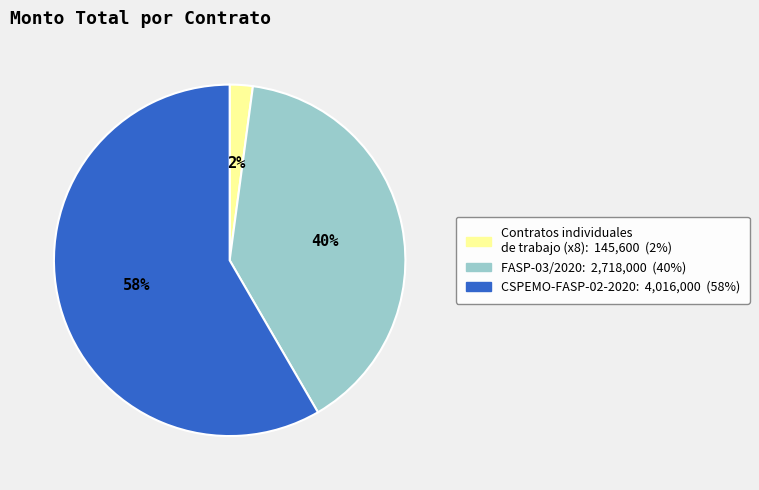

Is there any slice that represents more than half of the pie?

Yes